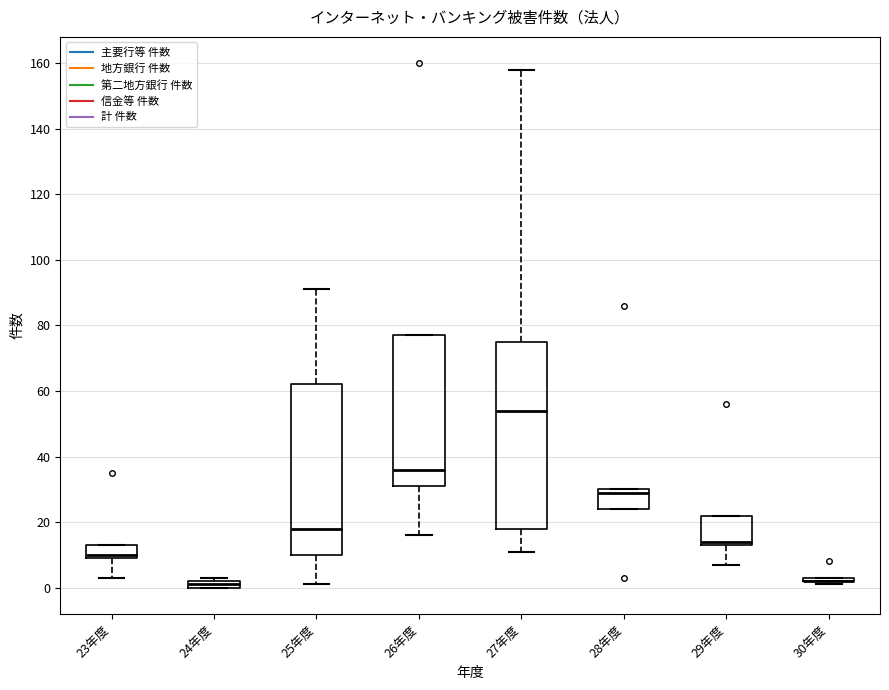

Which box is the tallest, from its lower edge to its upper edge?

27年度